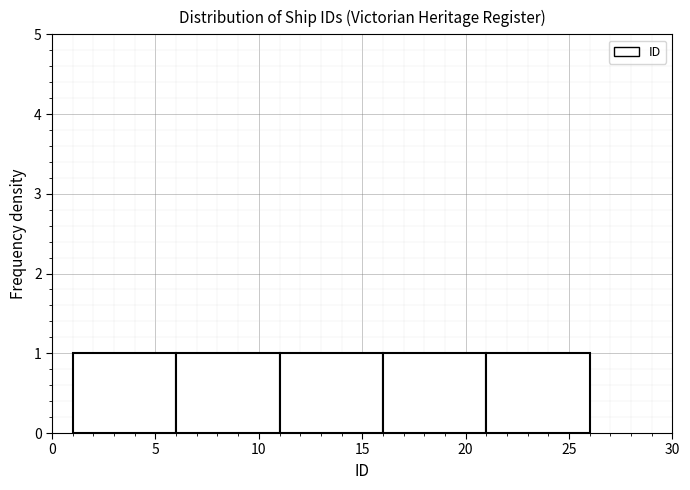

What is the height of the bar covering 16 to 21 on the x-axis? The values are not printed on the chart, so give them approximately, as read against the axis.

1